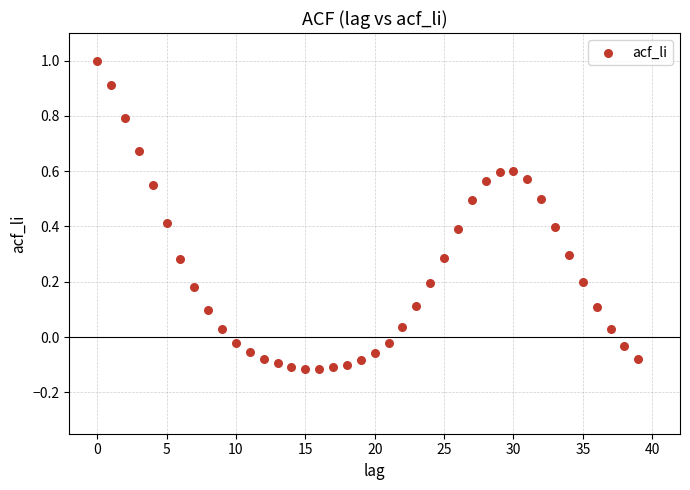

What is the range of Y values (max minus min)?

1.1